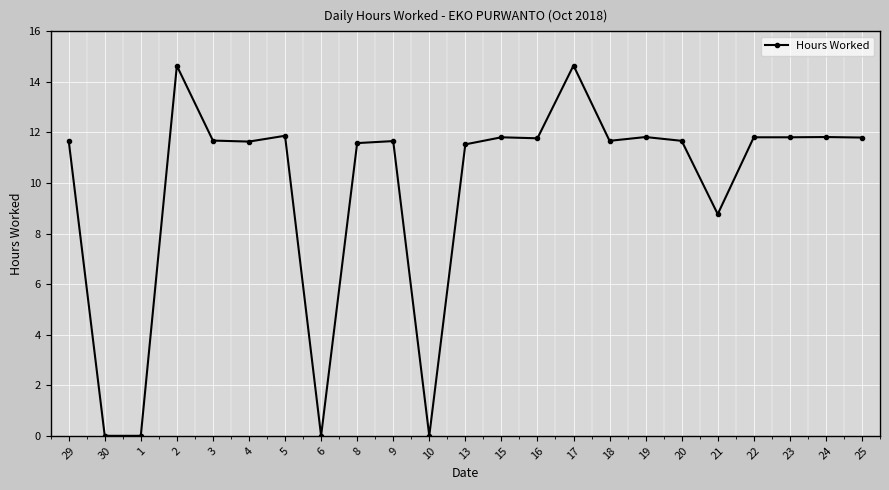

How many data points are less than 11?

5